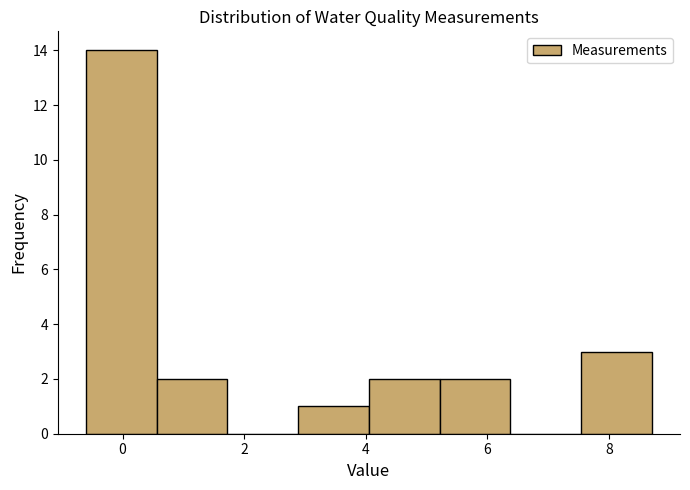

Reading left to right, list every bar in this chart as the range it spans on the x-axis followed by its height. Neither the bar edges nor the heights are printed on the chart, so give them approximately, as read against the axes.

-0.6 to 0.6: 14
0.6 to 1.8: 2
1.8 to 2.8: 0
2.8 to 4.0: 1
4.0 to 5.2: 2
5.2 to 6.4: 2
6.4 to 7.6: 0
7.6 to 8.8: 3